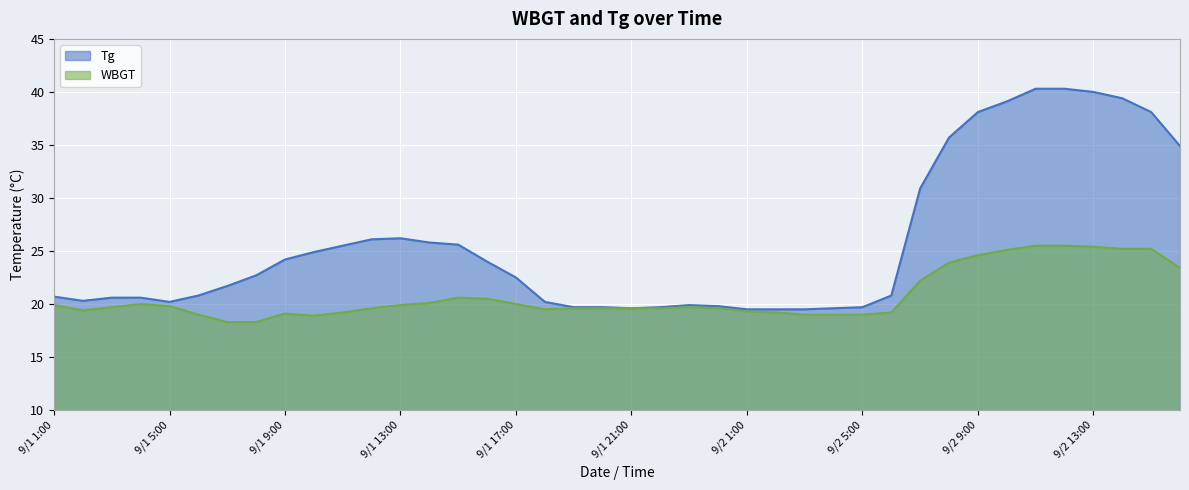

Does the chart display data point markers on the line(s)?

No